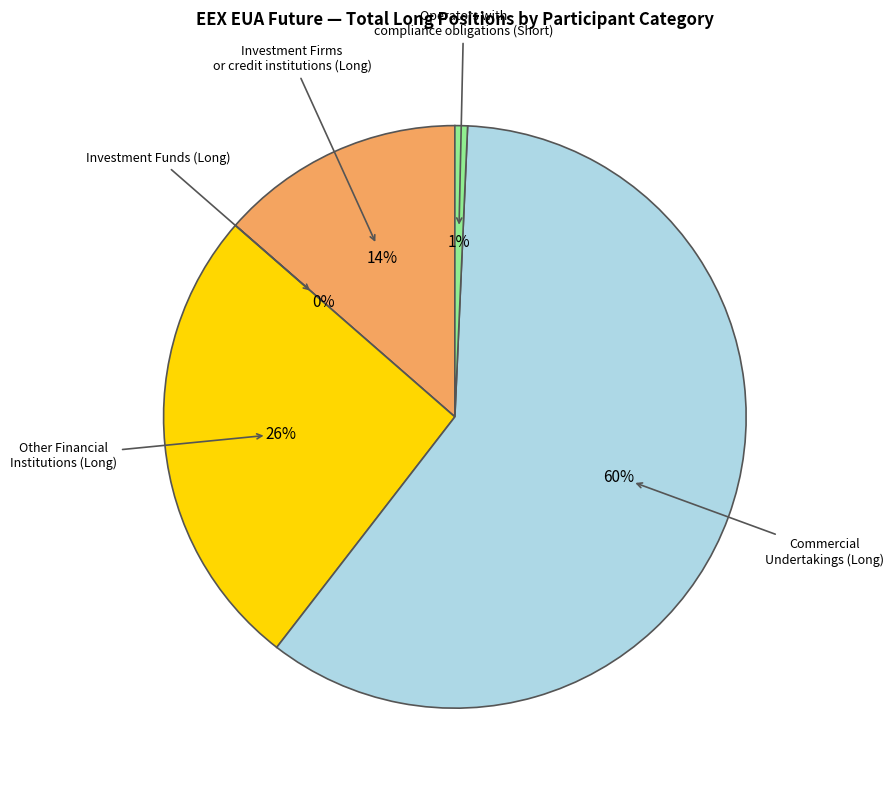

Is the sum of Investment Funds (Long) and Commercial
Undertakings (Long) greater than half?

Yes